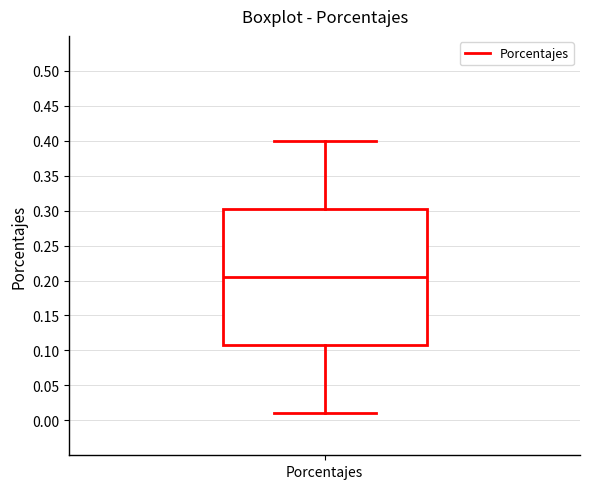

Transcribe this box plot: give where the median line is, the range the box spans, and where the two whiskers end, as read against the y-axis. The values are not printed on the chart, so give them approximately, as read against the axis.

median 0.205, box 0.110 to 0.305, whiskers 0.010 to 0.400